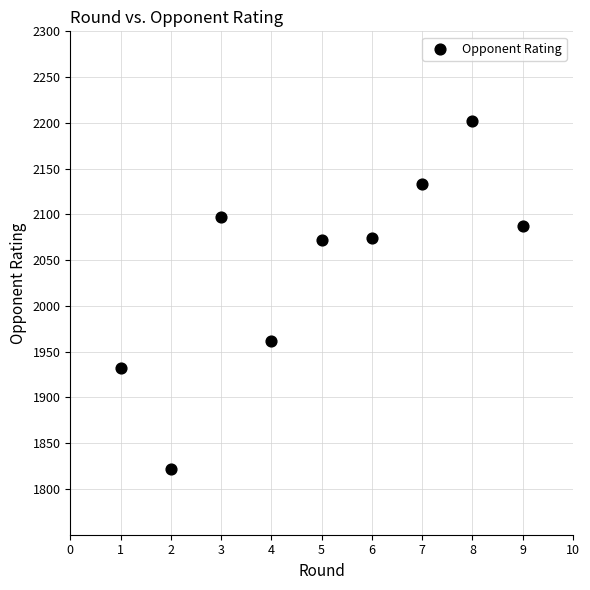

What Y value in the scatter plot is closest to 2012?

1962